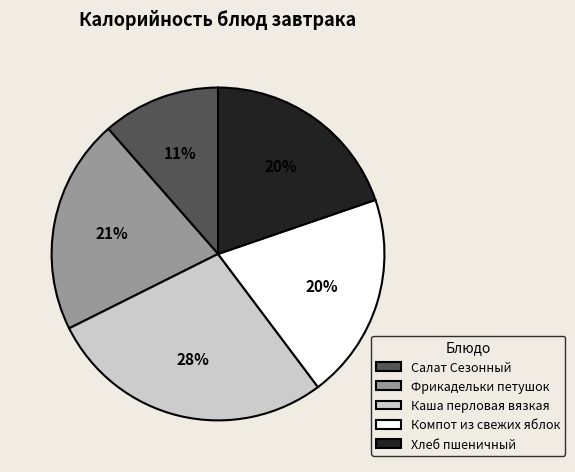

How many segments does this pie chart have?

5